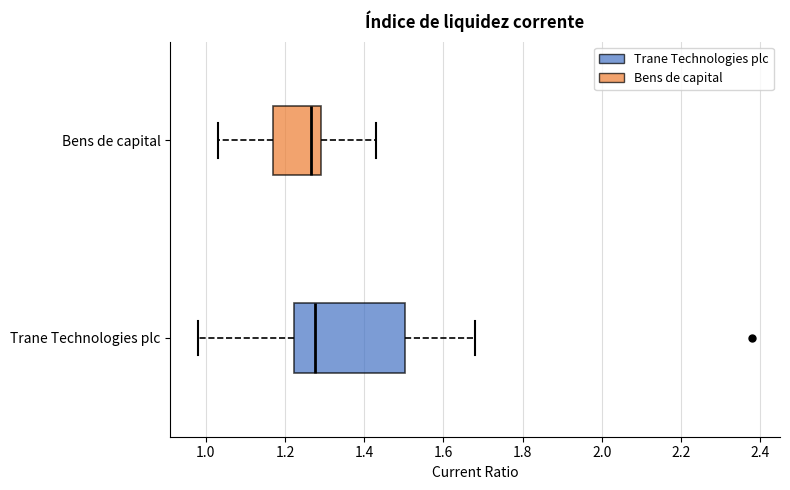

Reading bottom to top, read every box against the x-axis: the position of its median line, the range the box covers, and the ends of its whiskers. The values are not printed on the chart, so give them approximately, as read against the axis.

Trane Technologies plc: median 1.28, box 1.22 to 1.50, whiskers 0.98 to 1.68
Bens de capital: median 1.26, box 1.18 to 1.30, whiskers 1.04 to 1.44